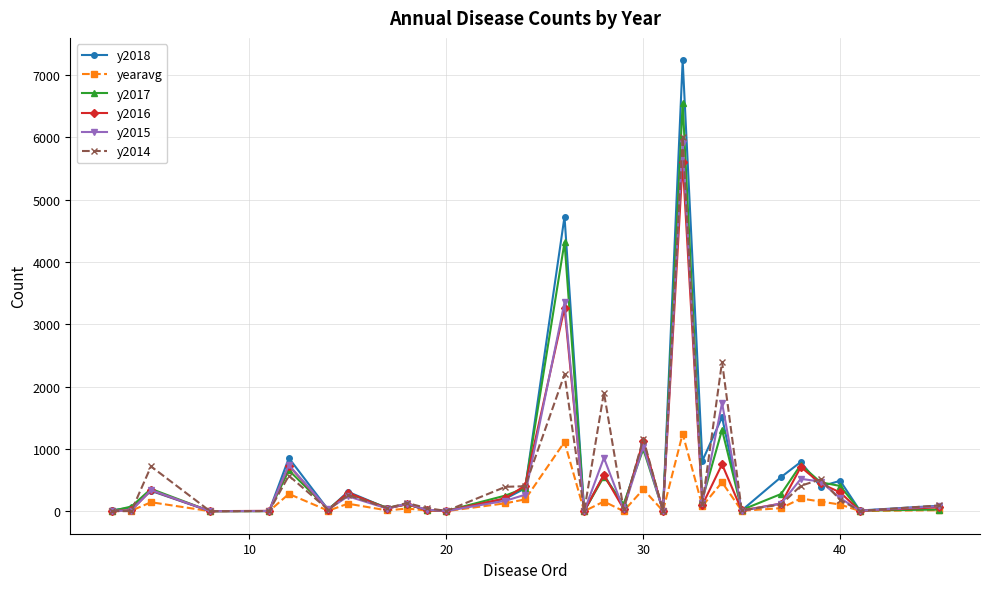

Which series has the widest spread of values?

y2018